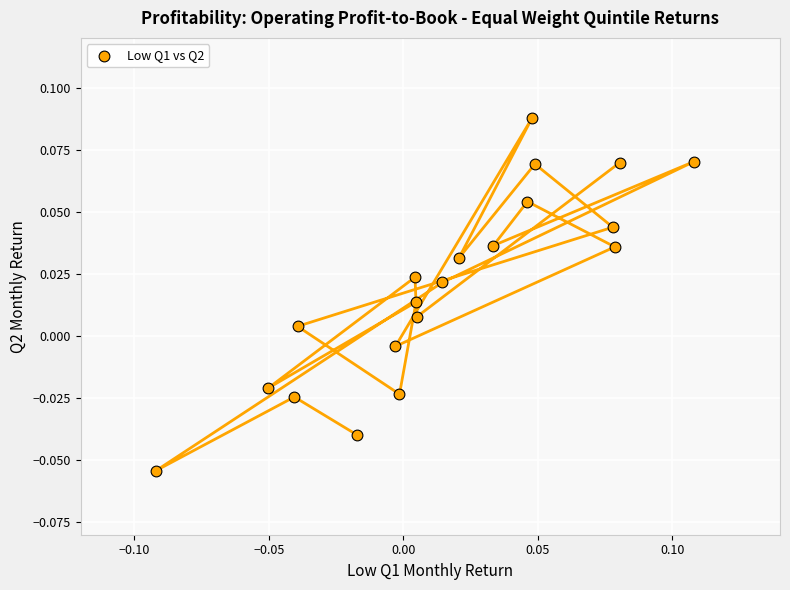

Count the number of points in this scatter plot.

20